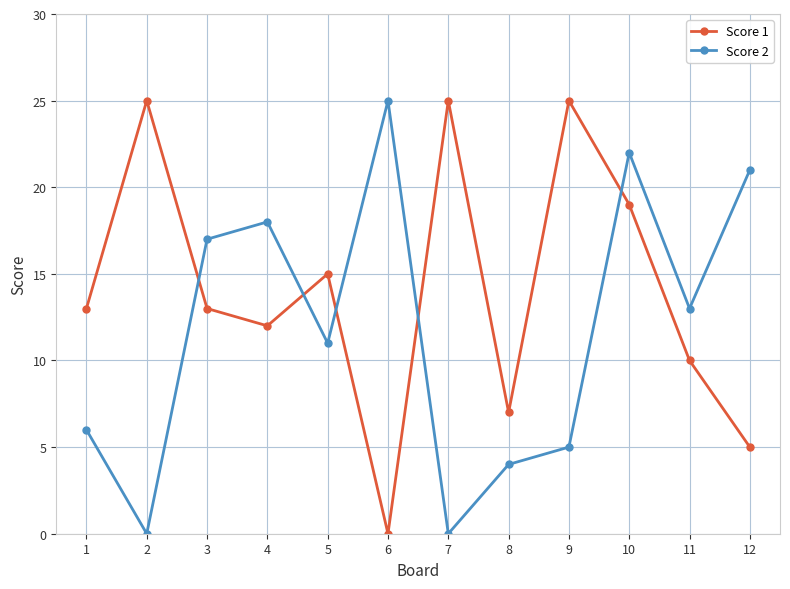

At which label does Score 2 first exceed 13?

3